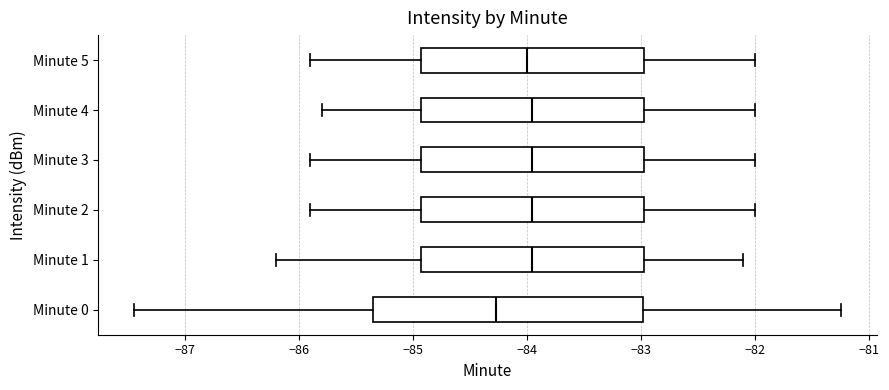

Which box is the widest, from its left edge to its right edge?

Minute 0